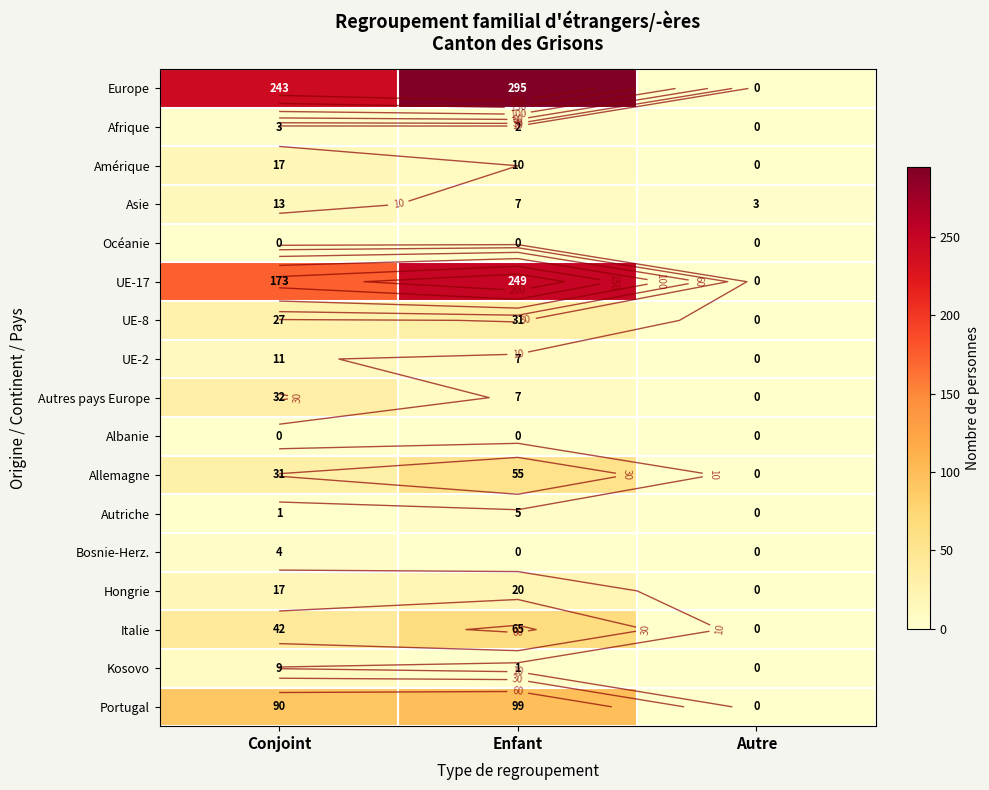

How many values in the Italie series exceed 42?

1